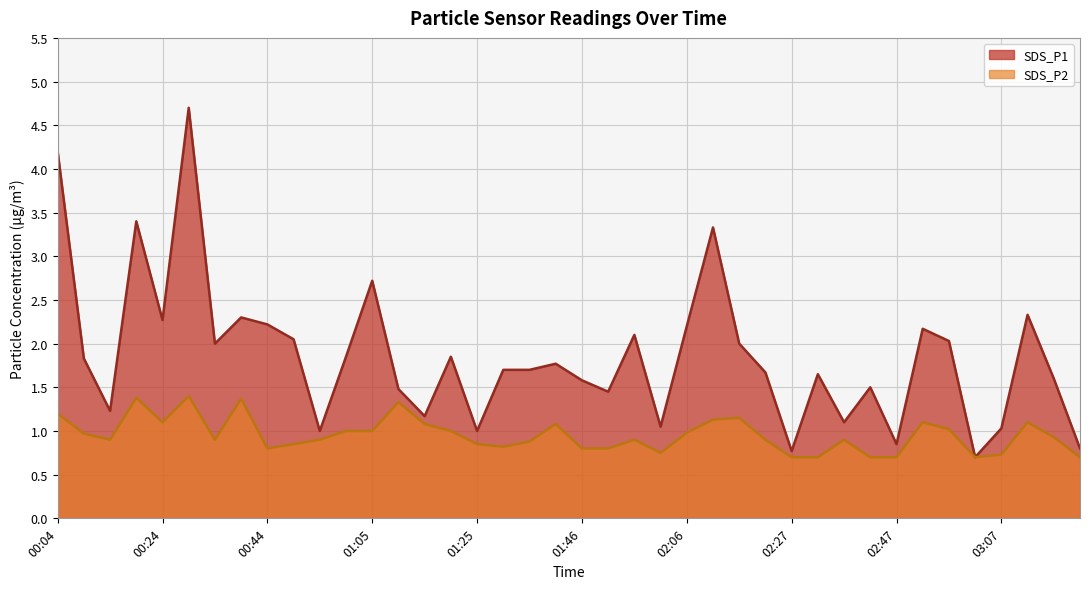

What is the value of the SDS_P1 point at the 7th from the left?

2.0